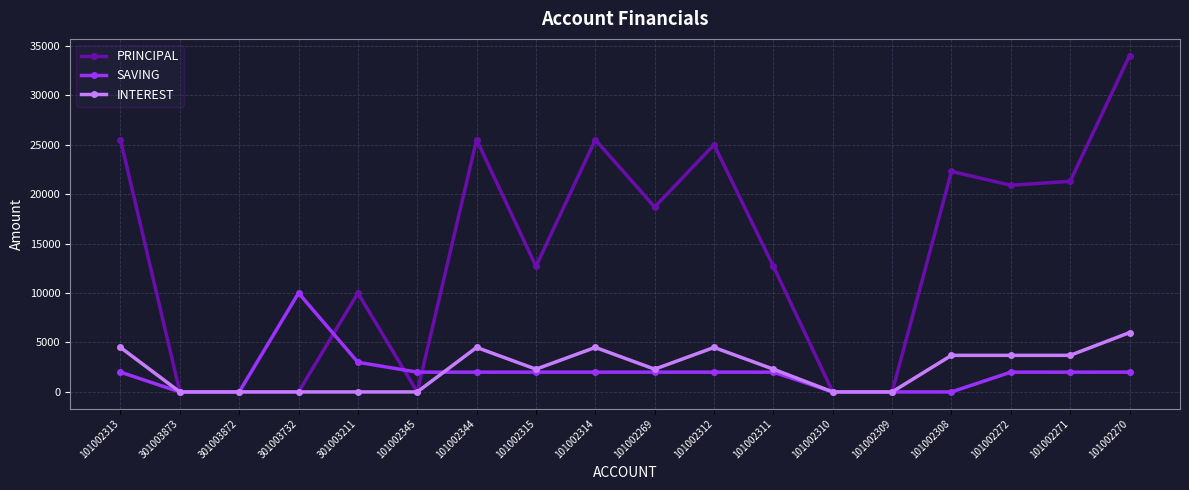

Which series has the widest spread of values?

PRINCIPAL